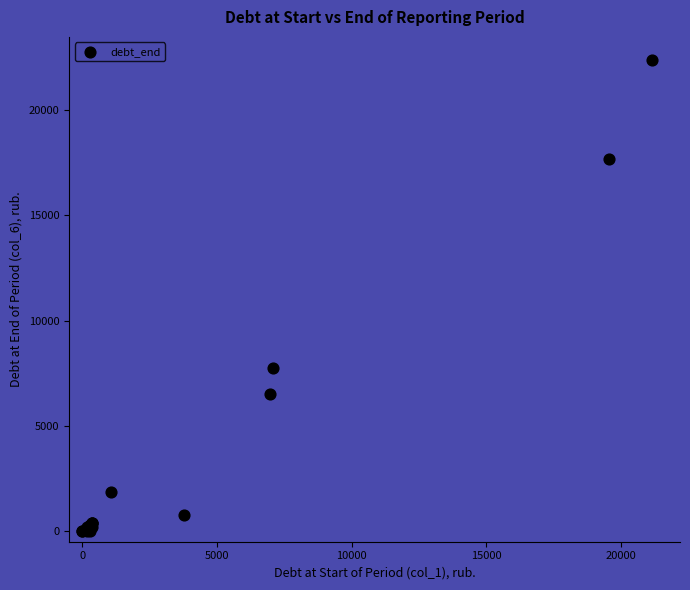

What Y value in the scatter plot is closest to 11173?

7755.4